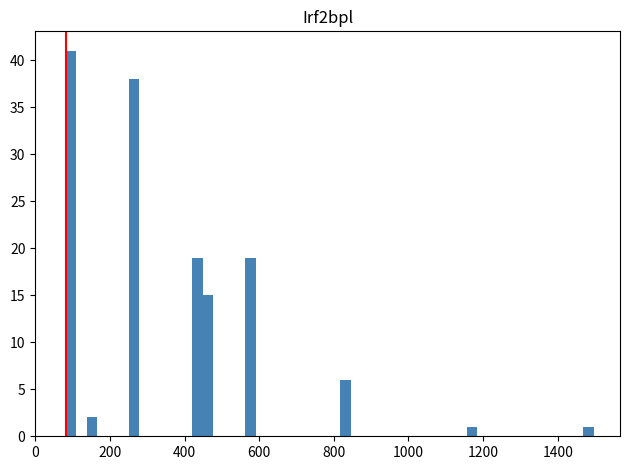

Read against the x-axis, roughly where is the centre of the tallest bar?

100